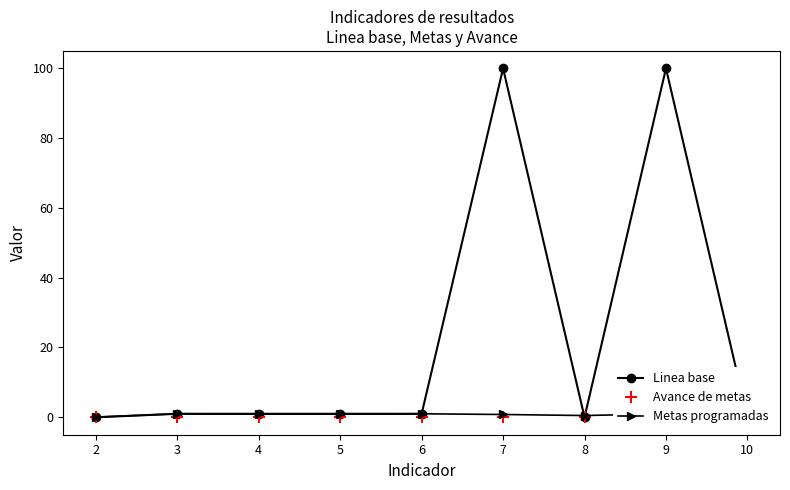

What is the approximate value of Linea base at 6?

1.0